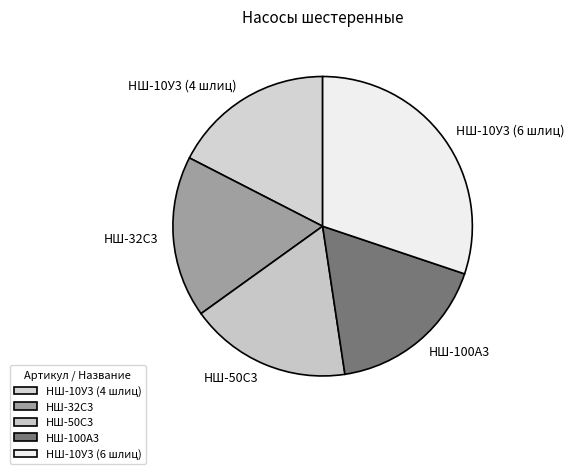

Combined, do НШ-100А3 and НШ-10У3 (4 шлиц) account for over 50%?

No